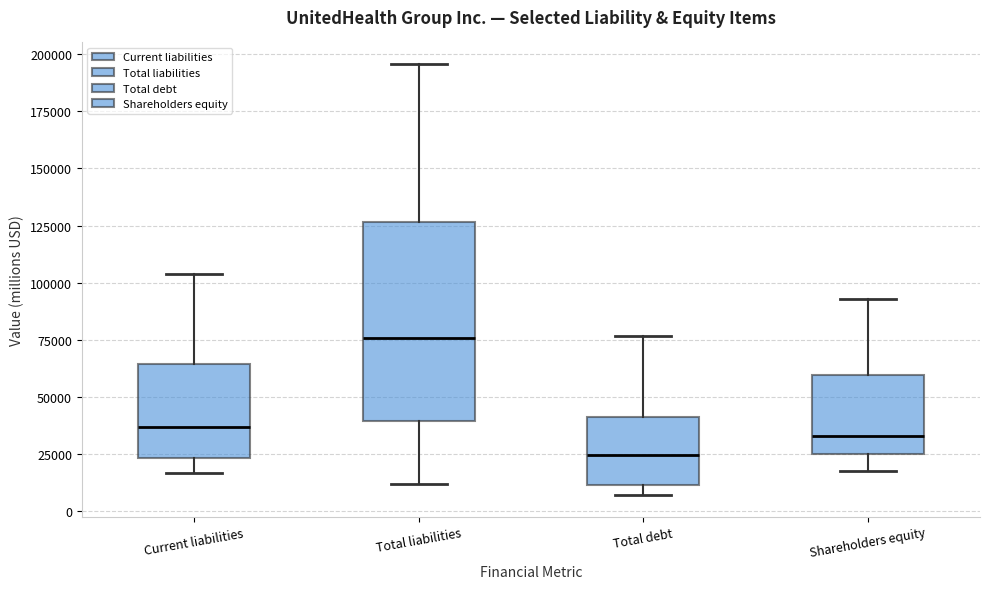

Where does the upper whisker of the box for Total liabilities end on the y-axis? The values are not printed on the chart, so give them approximately, as read against the axis.

195000